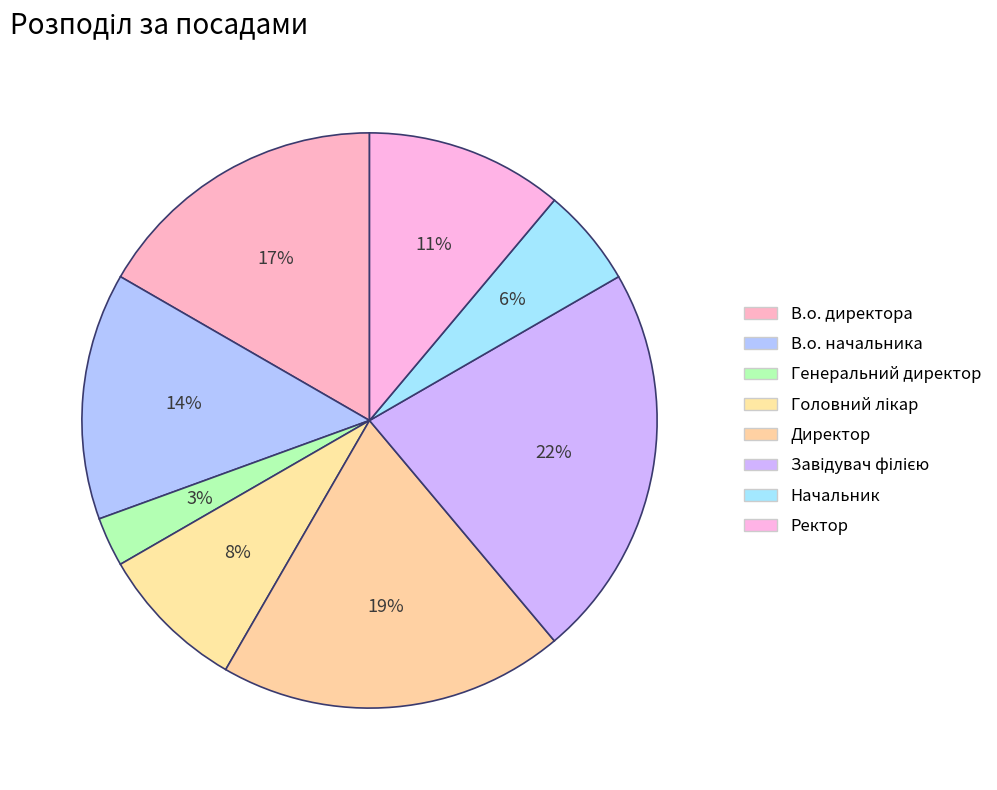

Count the number of slices in the pie.

8